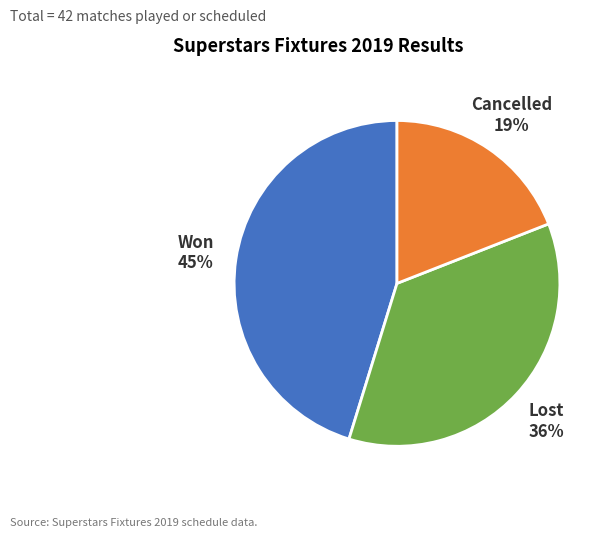

Is there any slice that represents more than half of the pie?

No